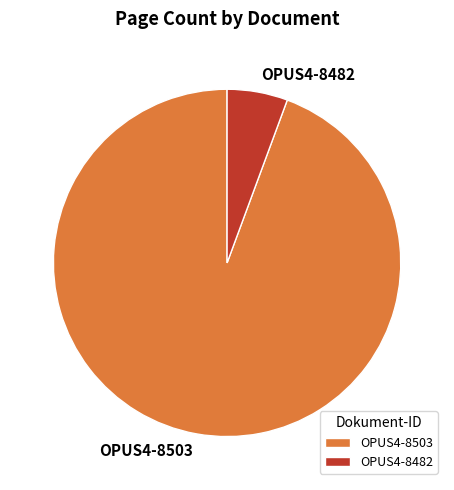

The OPUS4-8503 slice represents 94% of the pie. True or false?

True